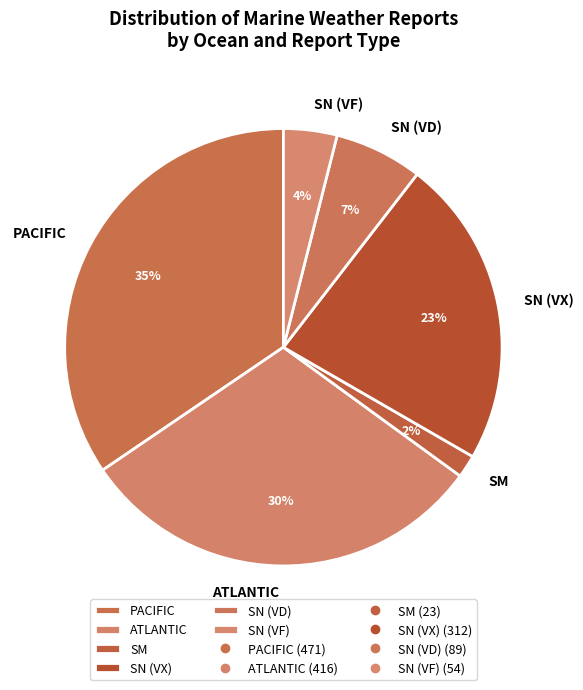

To the nearest percent, what is the average slice percentage?

17%